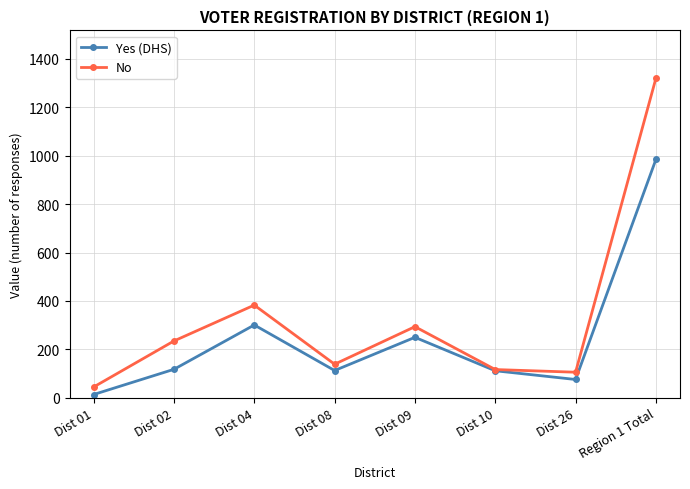

At which category does the chart reach its minimum across all series?

Dist 01